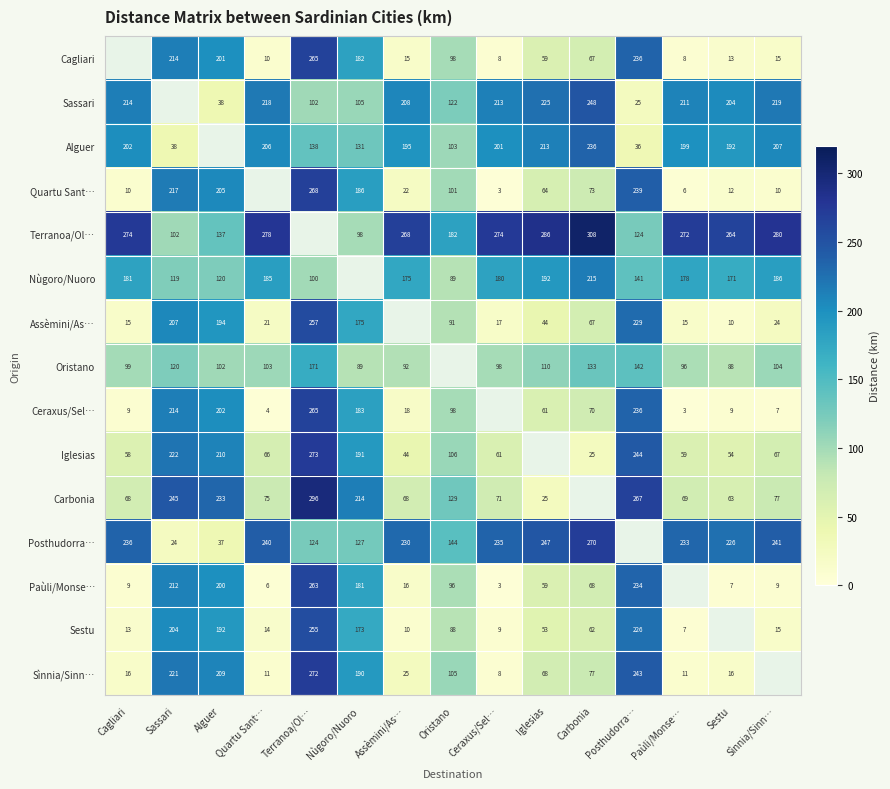

The Terranoa/Ol… series shows 274 at Cagliari. True or false?

True